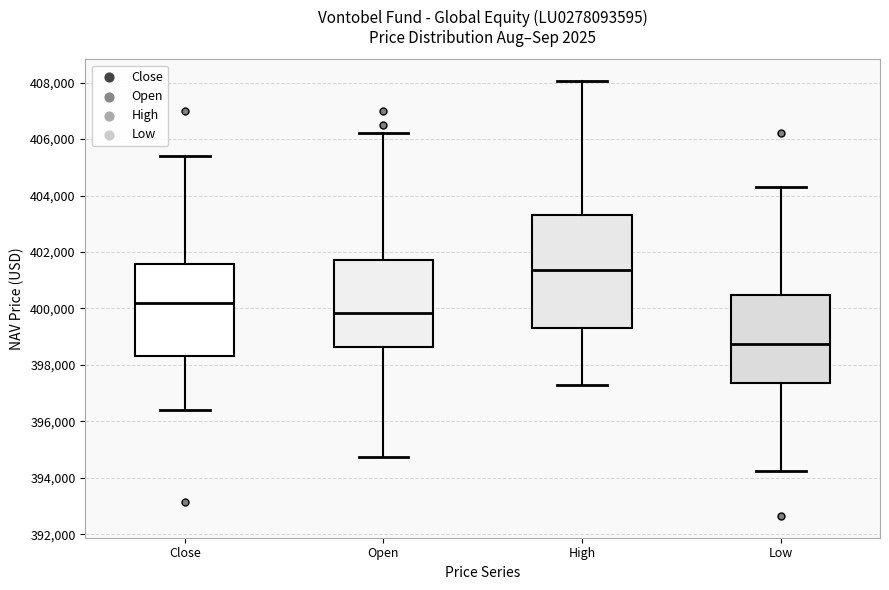

Reading left to right, read every box against the y-axis: the position of its median line, the range the box covers, and the ends of its whiskers. The values are not printed on the chart, so give them approximately, as read against the axis.

Close: median 400200, box 398400 to 401600, whiskers 396400 to 405400
Open: median 399800, box 398600 to 401800, whiskers 394800 to 406200
High: median 401400, box 399400 to 403400, whiskers 397400 to 408000
Low: median 398800, box 397400 to 400400, whiskers 394200 to 404400